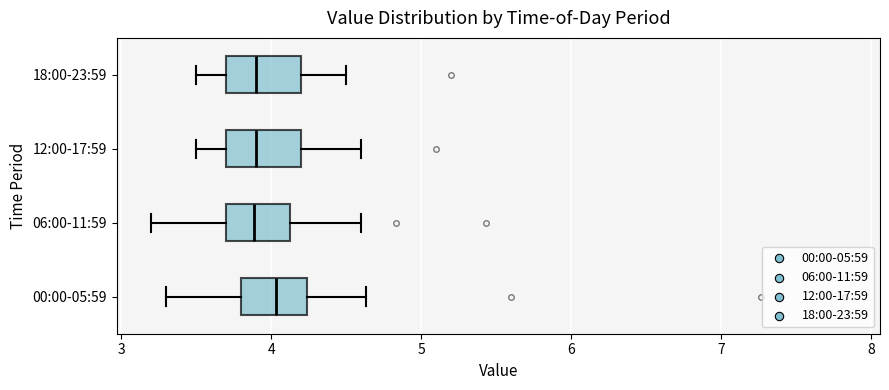

Reading bottom to top, read every box against the x-axis: the position of its median line, the range the box covers, and the ends of its whiskers. The values are not printed on the chart, so give them approximately, as read against the axis.

00:00-05:59: median 4.0, box 3.8 to 4.2, whiskers 3.3 to 4.6
06:00-11:59: median 3.9, box 3.7 to 4.1, whiskers 3.2 to 4.6
12:00-17:59: median 3.9, box 3.7 to 4.2, whiskers 3.5 to 4.6
18:00-23:59: median 3.9, box 3.7 to 4.2, whiskers 3.5 to 4.5